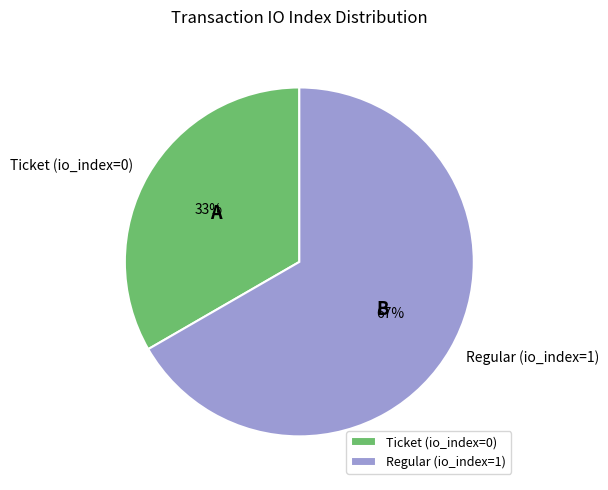

What is the smallest slice in the pie chart?

Ticket (io_index=0)